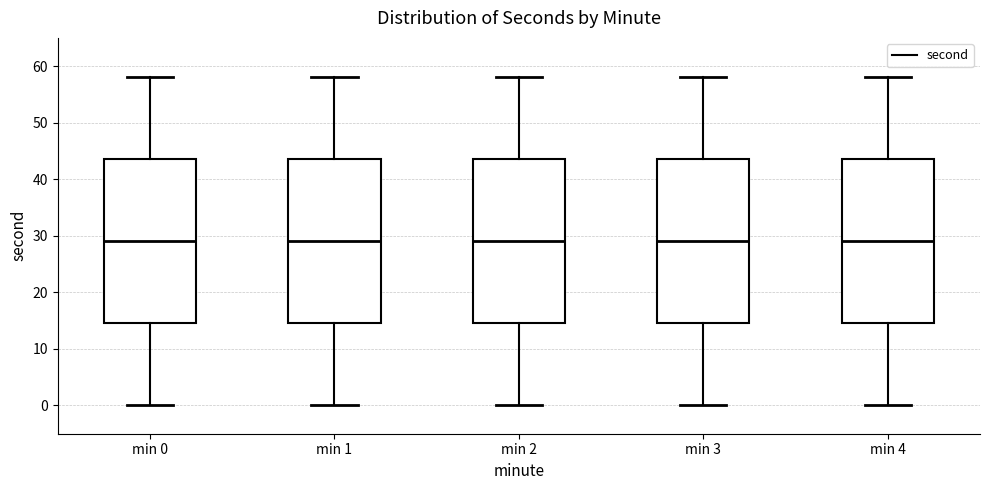

Where does the upper whisker of the box for min 0 end on the y-axis? The values are not printed on the chart, so give them approximately, as read against the axis.

58